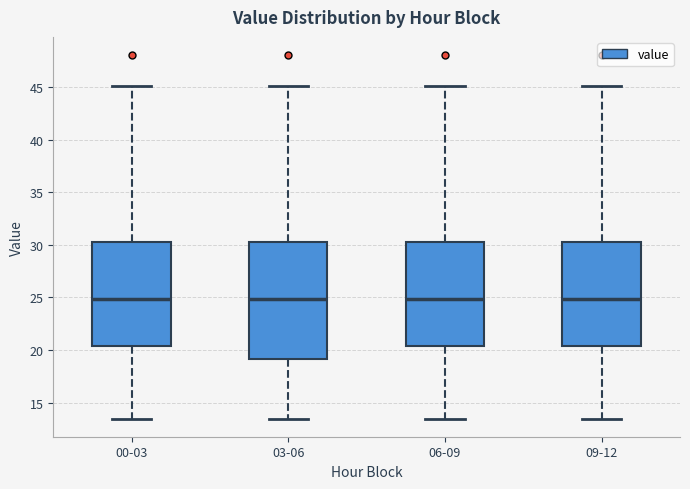

Reading left to right, read every box against the y-axis: the position of its median line, the range the box covers, and the ends of its whiskers. The values are not printed on the chart, so give them approximately, as read against the axis.

00-03: median 25.0, box 20.5 to 30.5, whiskers 13.5 to 45.0
03-06: median 25.0, box 19.0 to 30.5, whiskers 13.5 to 45.0
06-09: median 25.0, box 20.5 to 30.5, whiskers 13.5 to 45.0
09-12: median 25.0, box 20.5 to 30.5, whiskers 13.5 to 45.0